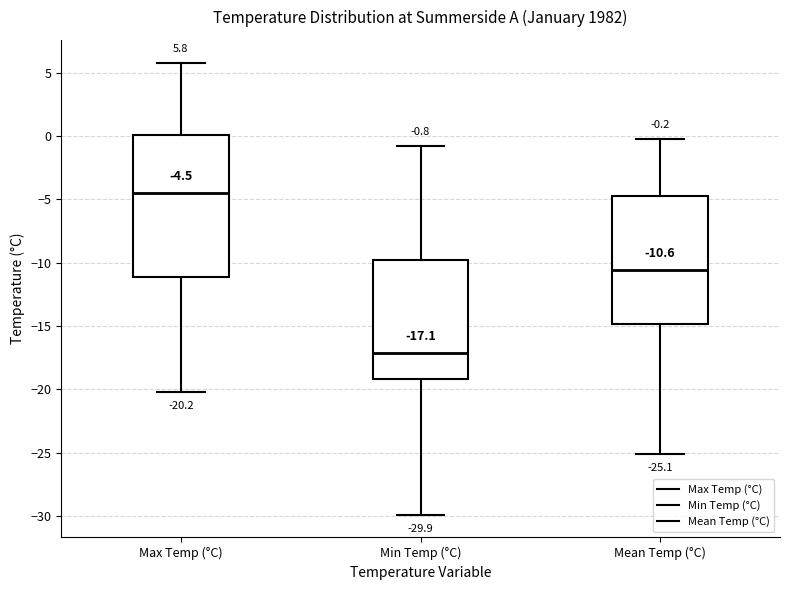

Which box's median line is the highest?

Max Temp (°C)